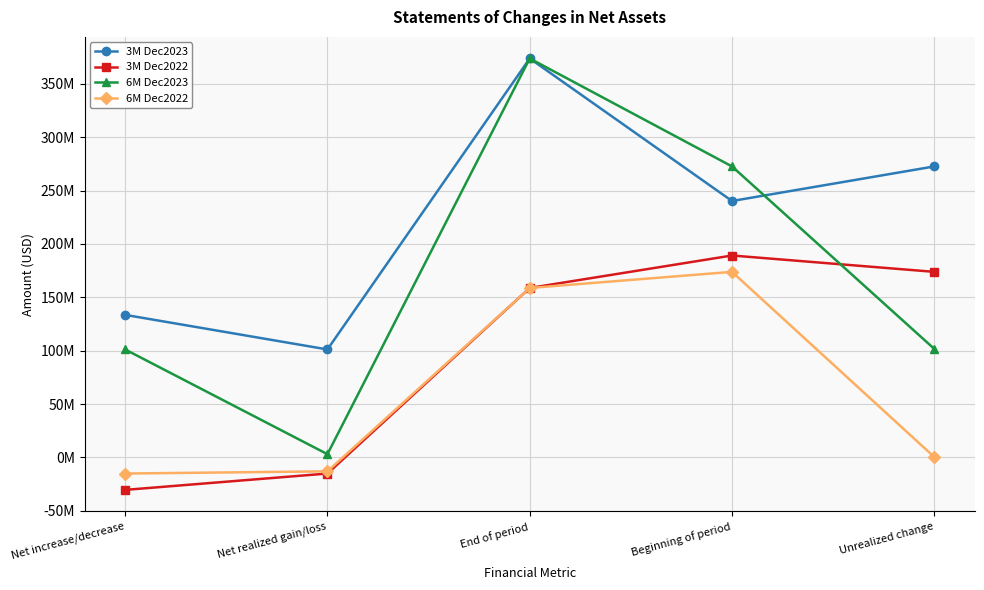

What are all the series names shown in the legend?

3M Dec2023, 3M Dec2022, 6M Dec2023, 6M Dec2022